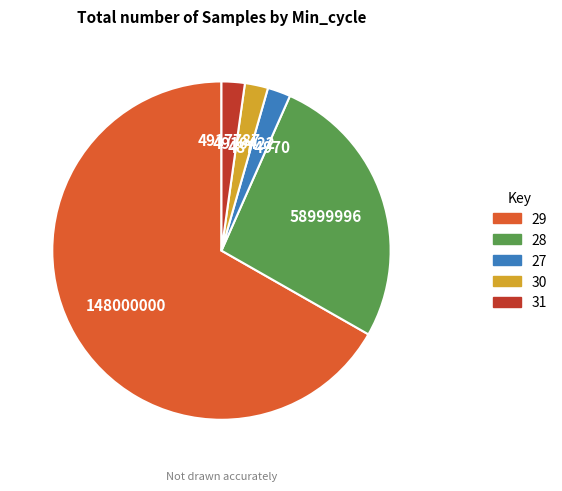

Is there a majority slice in this chart?

Yes